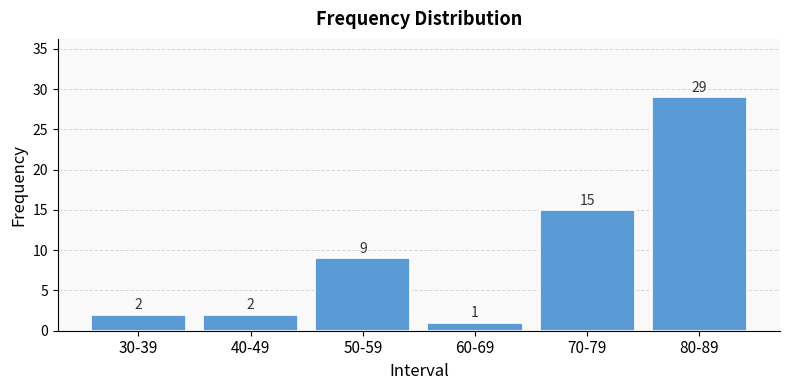

Reading left to right, extract all data points from this chart.

2	2	9	1	15	29